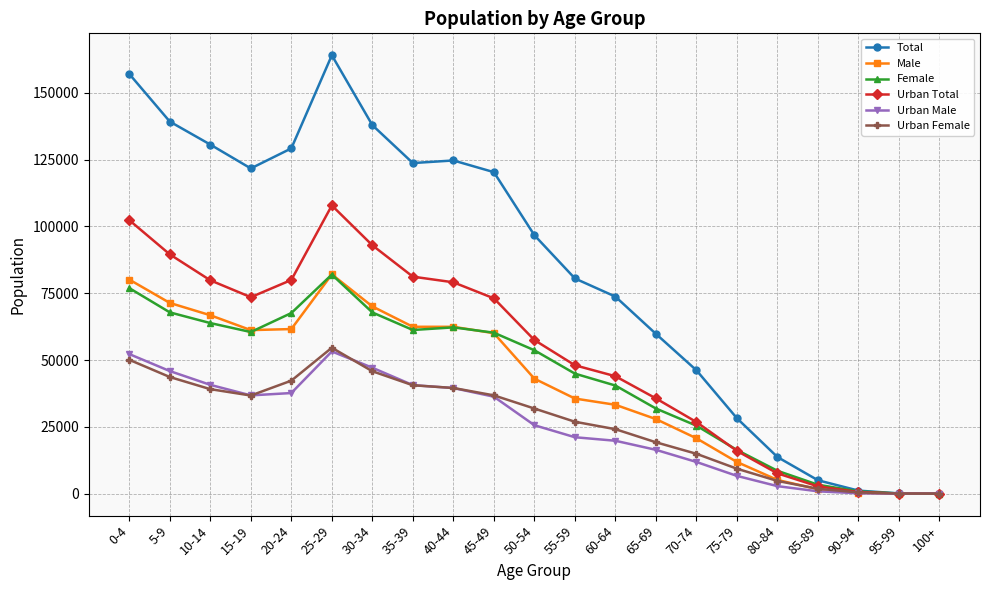

Which series has the largest range (max minus min)?

Total